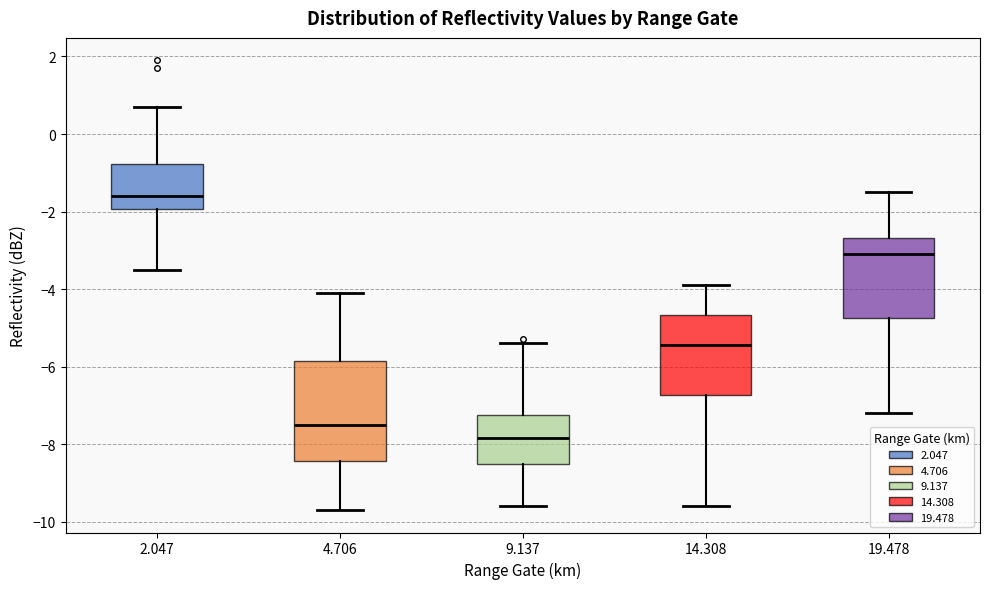

Reading left to right, transcribe this box plot: for each box, give where its median line is, the range the box spans, and where its two whiskers end, as read against the y-axis. The values are not printed on the chart, so give them approximately, as read against the axis.

2.047: median -1.6, box -2.0 to -0.8, whiskers -3.4 to 0.8
4.706: median -7.4, box -8.4 to -5.8, whiskers -9.6 to -4.0
9.137: median -7.8, box -8.4 to -7.2, whiskers -9.6 to -5.4
14.308: median -5.4, box -6.8 to -4.6, whiskers -9.6 to -3.8
19.478: median -3.0, box -4.8 to -2.6, whiskers -7.2 to -1.4